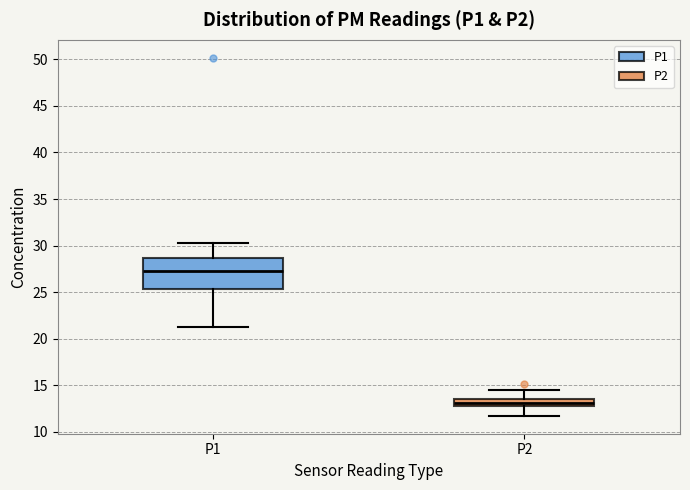

Where is the lower edge of the box for P1 on the y-axis? The values are not printed on the chart, so give them approximately, as read against the axis.

25.5